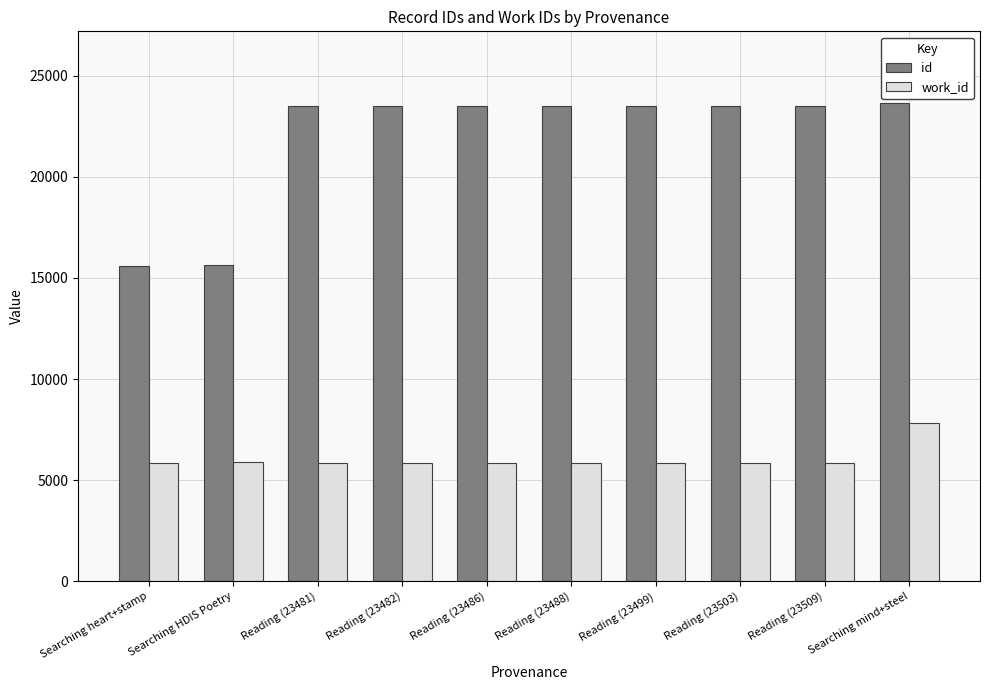

Between Searching heart+stamp and Searching mind+steel, which series saw the biggest shift?

id